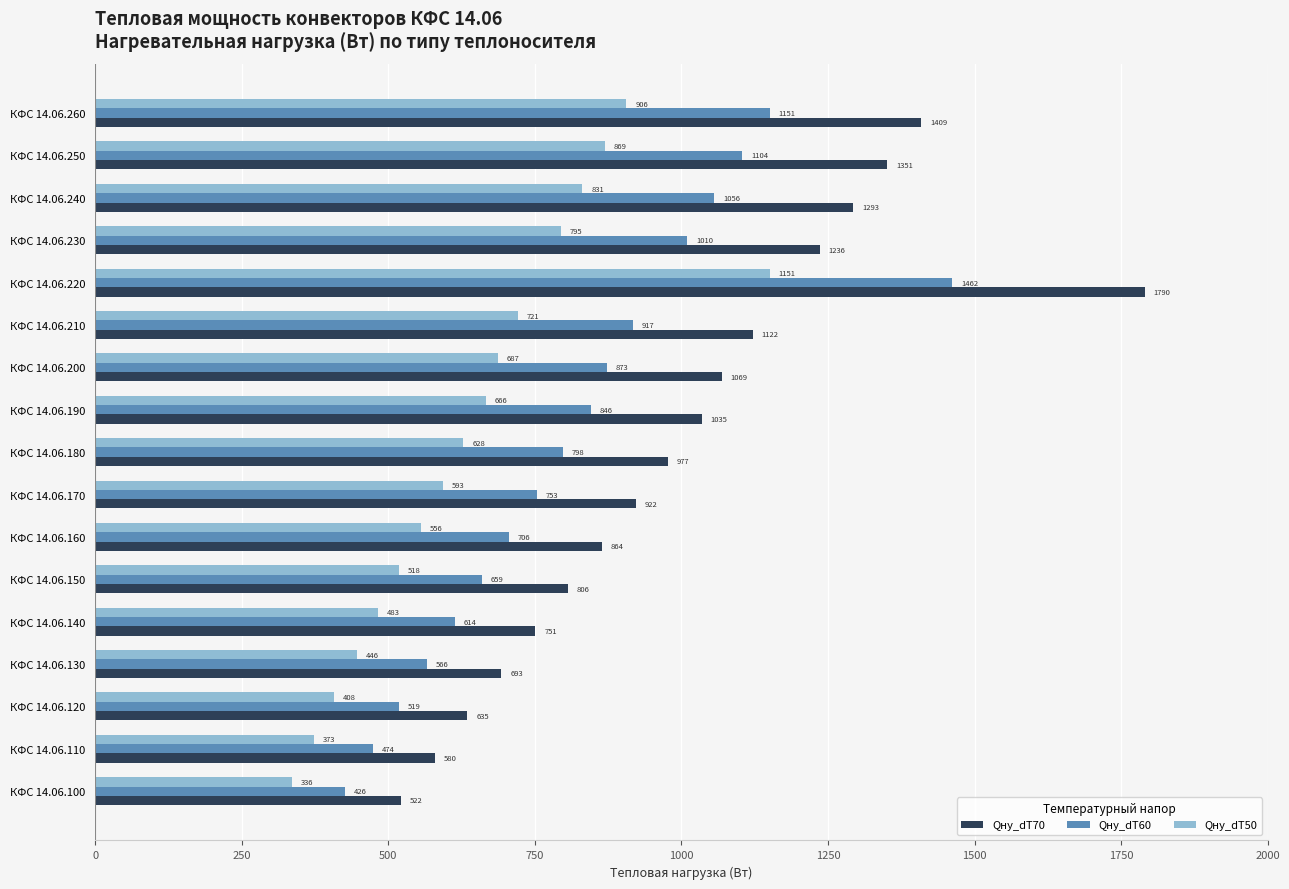

What are all the series names shown in the legend?

Qну_dT70, Qну_dT60, Qну_dT50